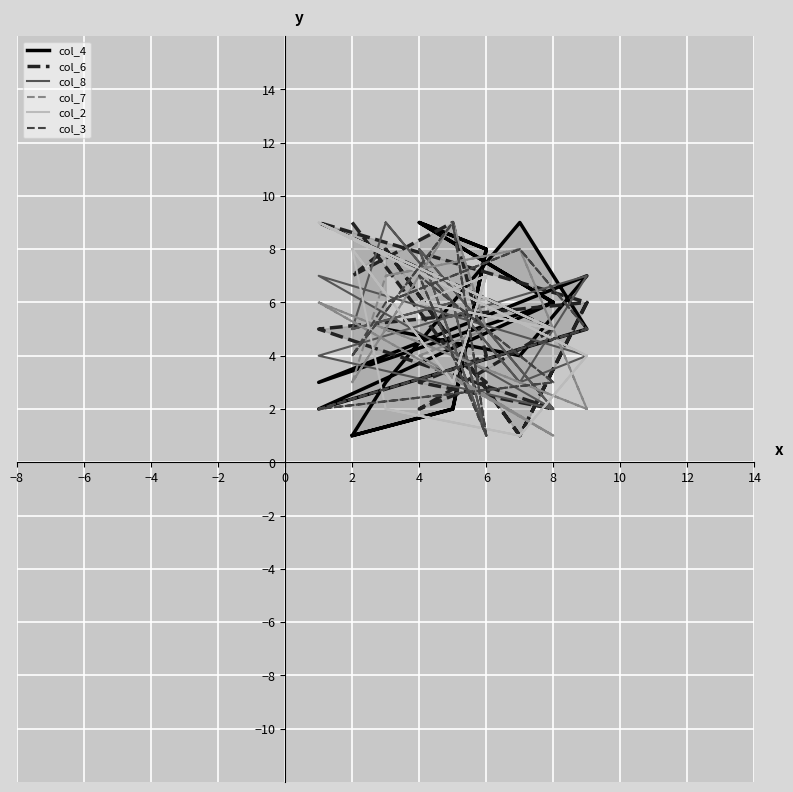

Count the col_2 values in the range 3 to 7.

10